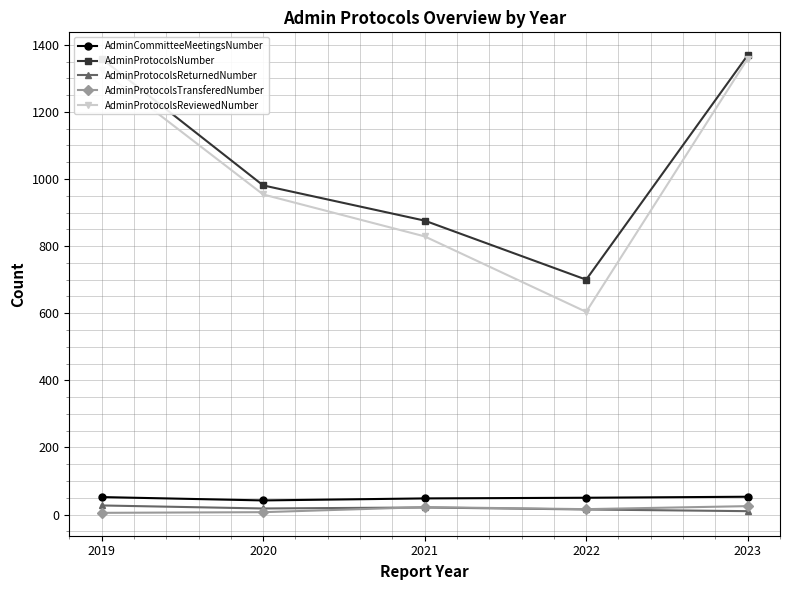

What is the difference between the second highest and minimum values in the AdminProtocolsNumber series?

659